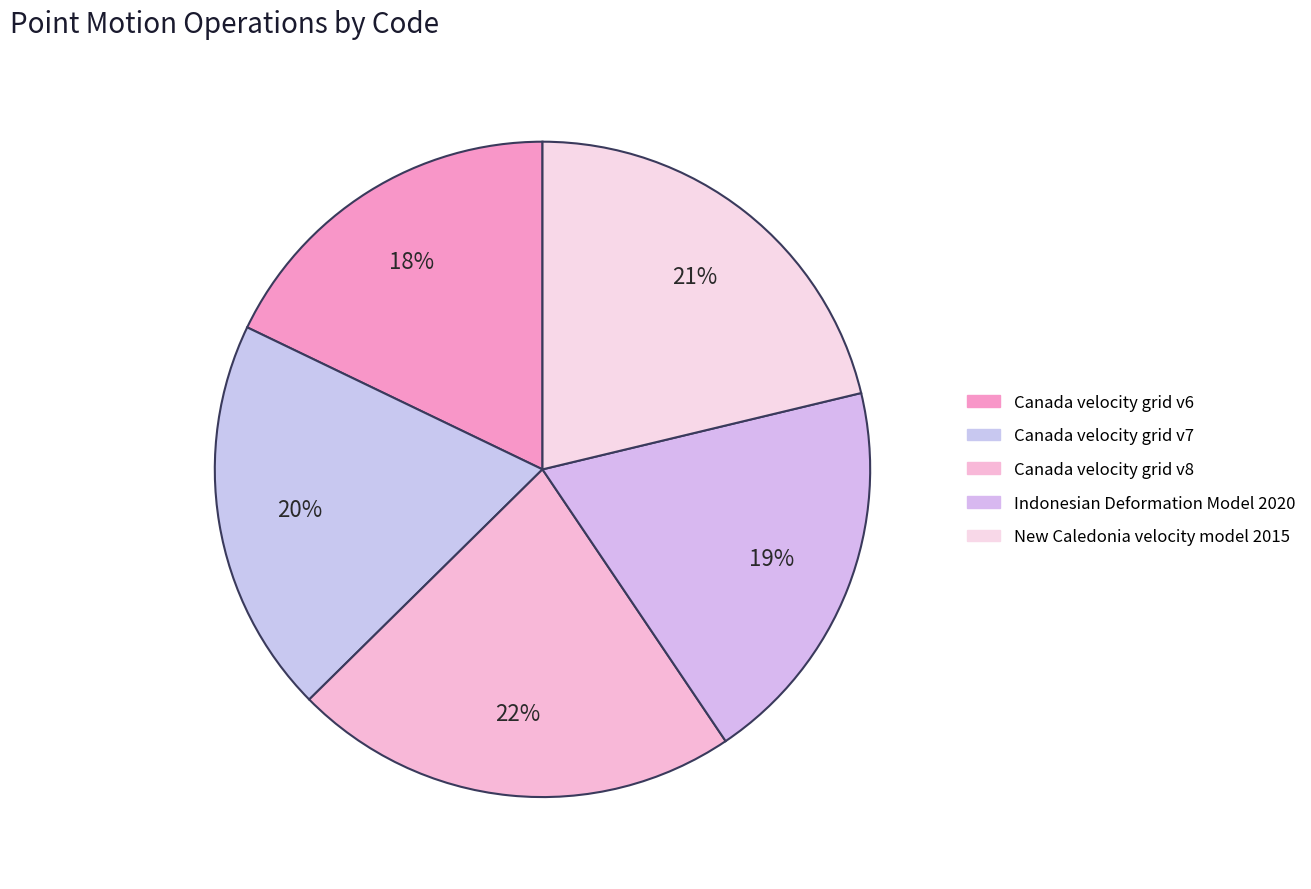

Between Canada velocity grid v6 and Indonesian Deformation Model 2020, which is larger?

Indonesian Deformation Model 2020